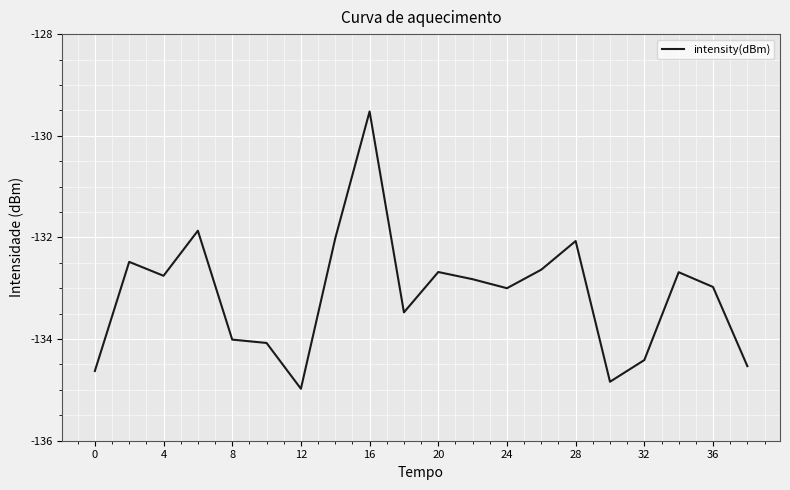

Does the chart display data point markers on the line(s)?

No